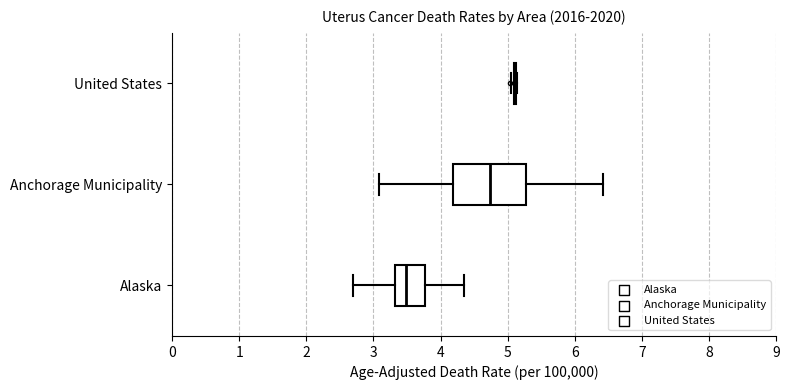

Reading bottom to top, transcribe this box plot: for each box, give where its median line is, the range the box spans, and where its two whiskers end, as read against the x-axis. The values are not printed on the chart, so give them approximately, as read against the axis.

Alaska: median 3.5, box 3.3 to 3.8, whiskers 2.7 to 4.4
Anchorage Municipality: median 4.7, box 4.2 to 5.3, whiskers 3.1 to 6.4
United States: box collapsed to a line at 5.1, whiskers 5.1 to 5.1